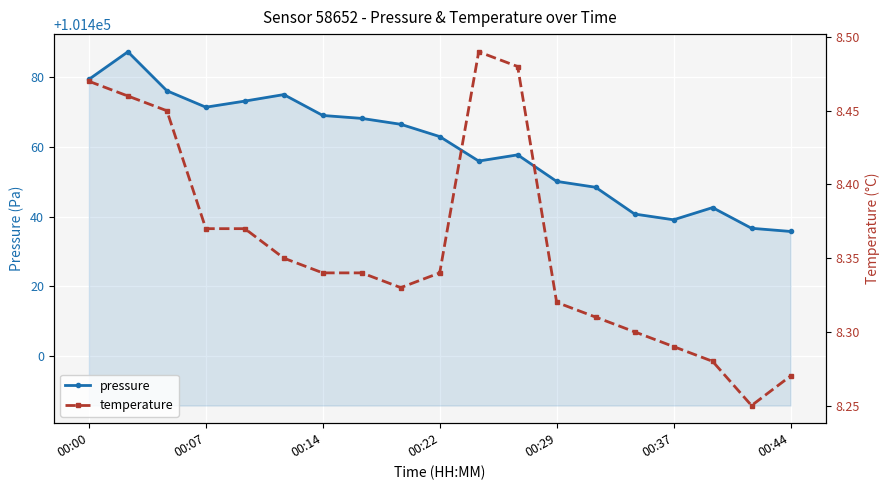

Does the chart display data point markers on the line(s)?

Yes